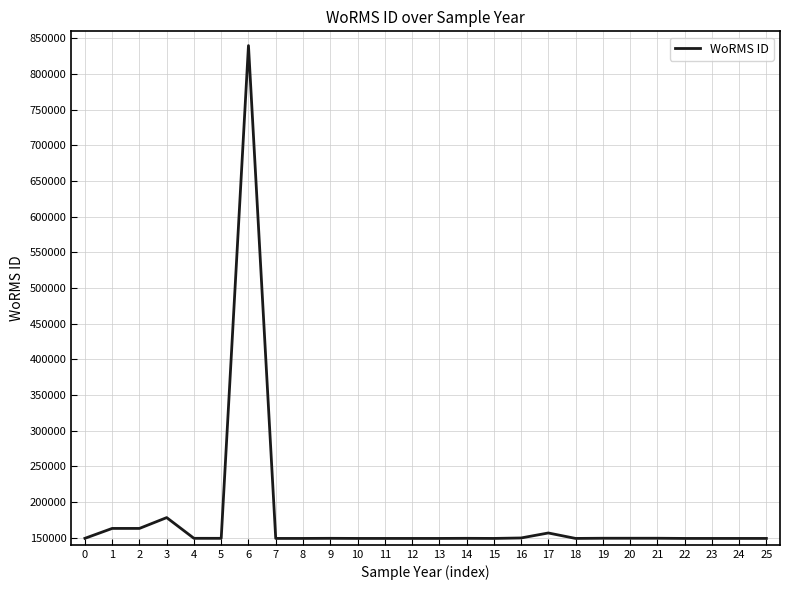

What is the ratio of the value at 25 to the value at 2?

0.9